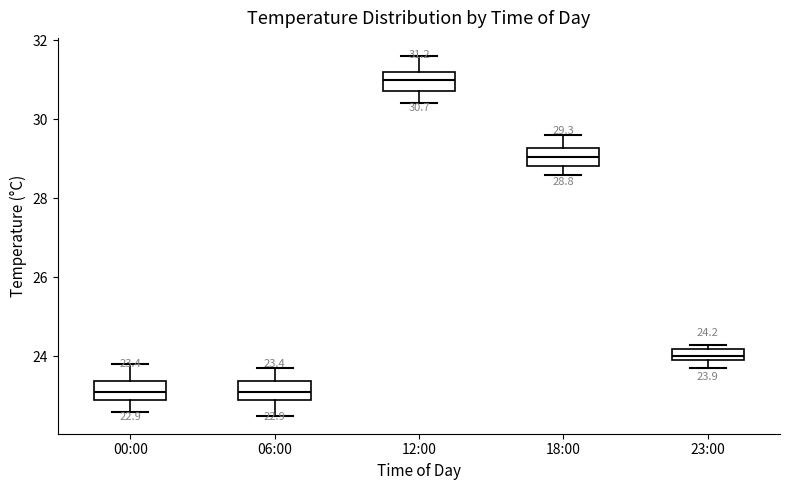

Which box has the highest median line?

12:00